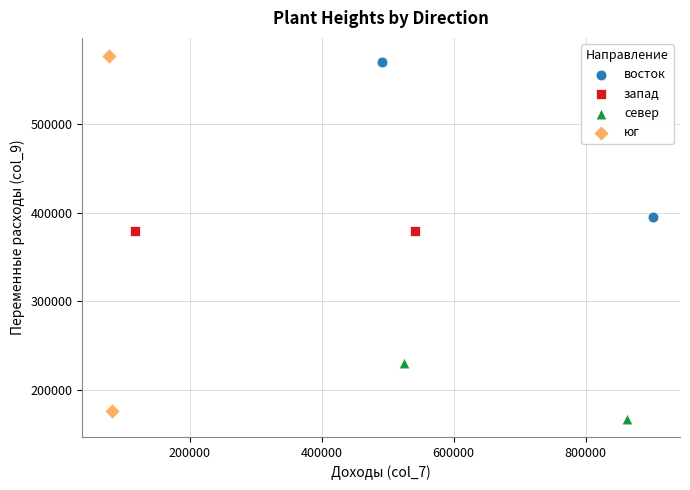

What are all the series names shown in the legend?

восток, запад, север, юг